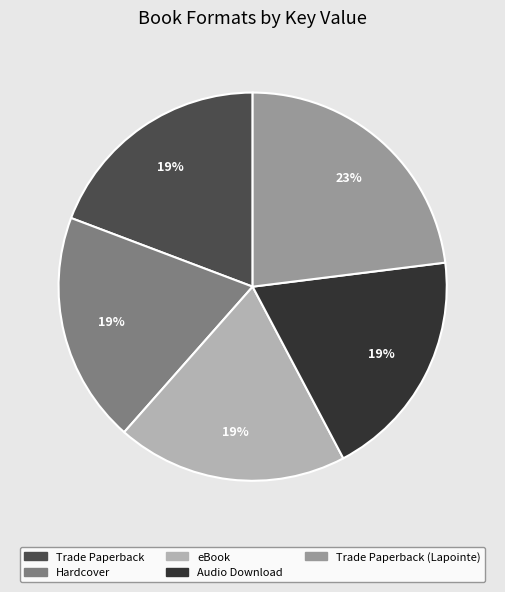

The Audio Download slice represents 19% of the pie. True or false?

True